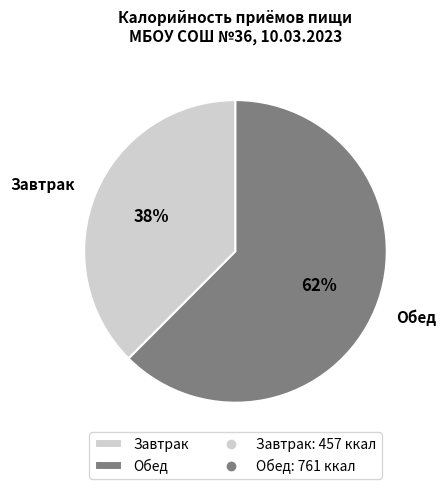

Is it true that Завтрак is 29% of the pie?

False